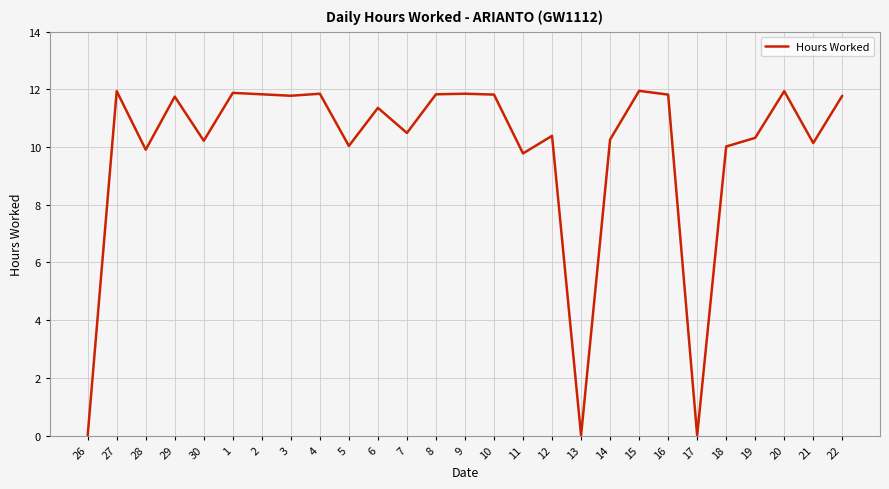

Does the chart have visible grid lines?

Yes